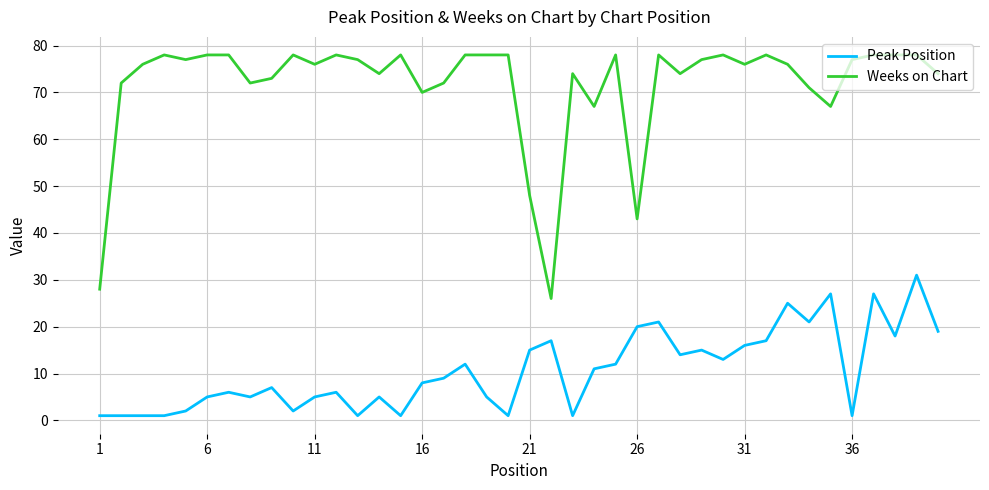

What is the difference between the second highest and second lowest values in the Peak Position series?

26